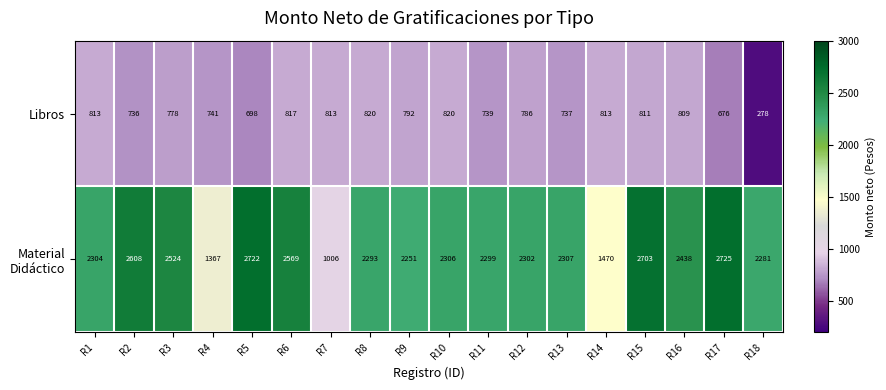

Where does the Libros series first go above 792?

R1